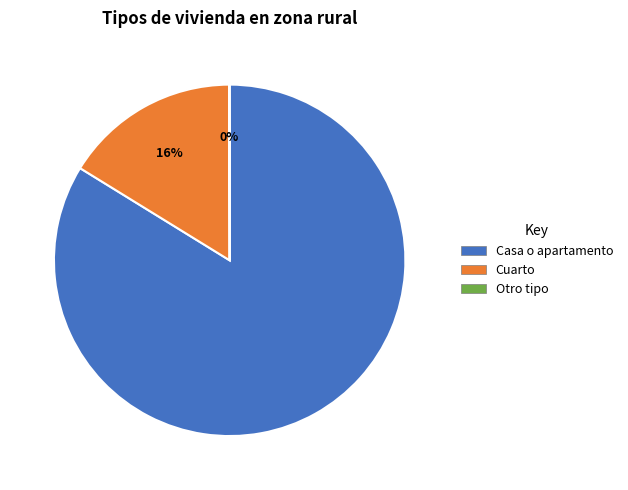

Which has a higher value, Cuarto or Casa o apartamento?

Casa o apartamento